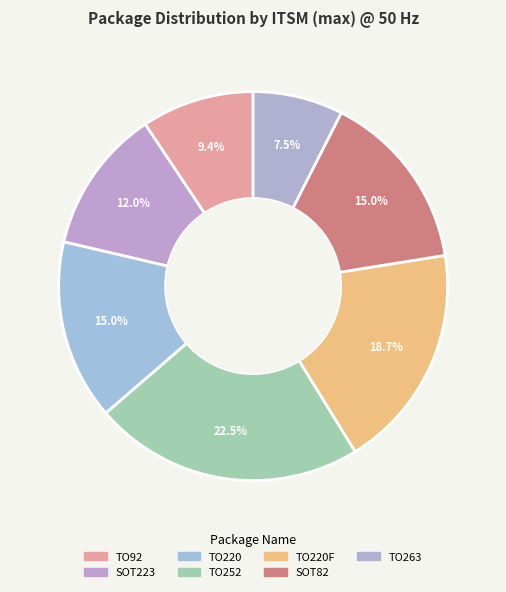

Count the number of slices in the pie.

7